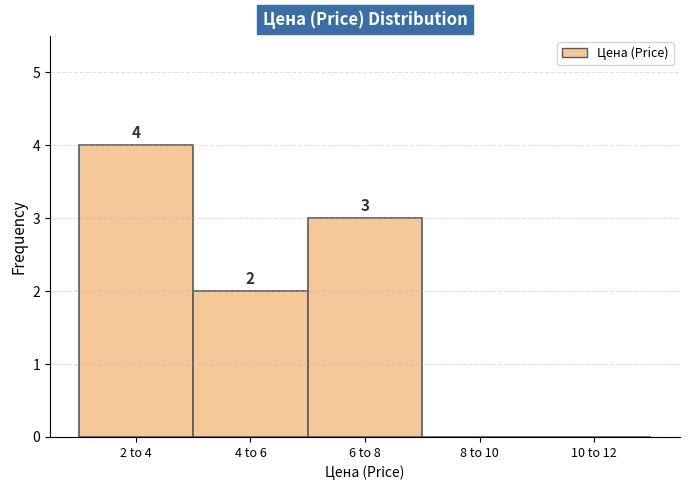

Reading left to right, list all the values displayed in this chart.

2 to 4=4	4 to 6=2	6 to 8=3	8 to 10=0	10 to 12=0